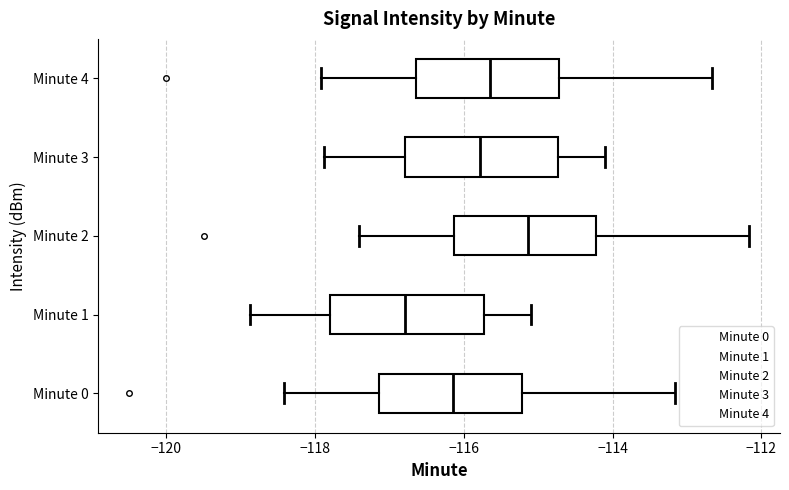

Where is the left edge of the box for Minute 3 on the x-axis? The values are not printed on the chart, so give them approximately, as read against the axis.

-116.8